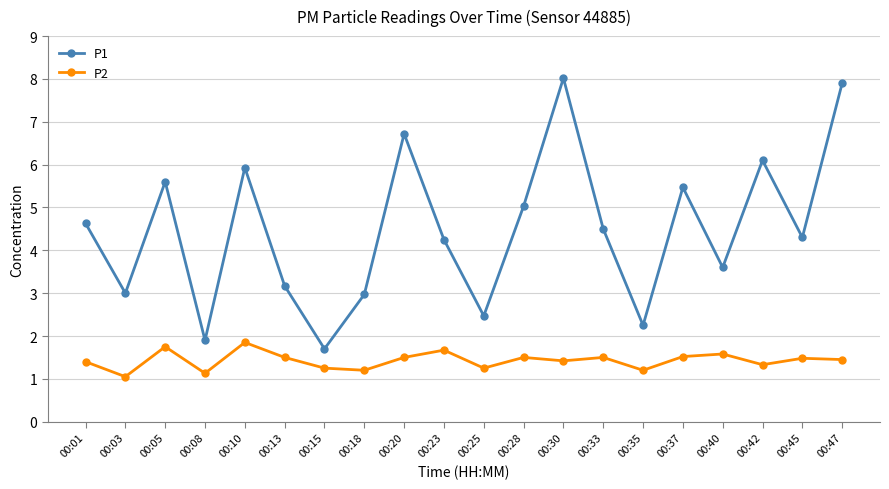

What is the greatest value displayed?

8.0